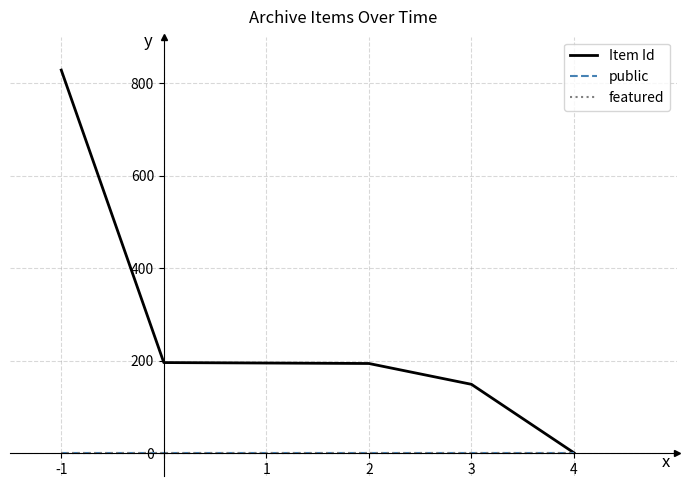

What is the maximum value shown in the chart?

828